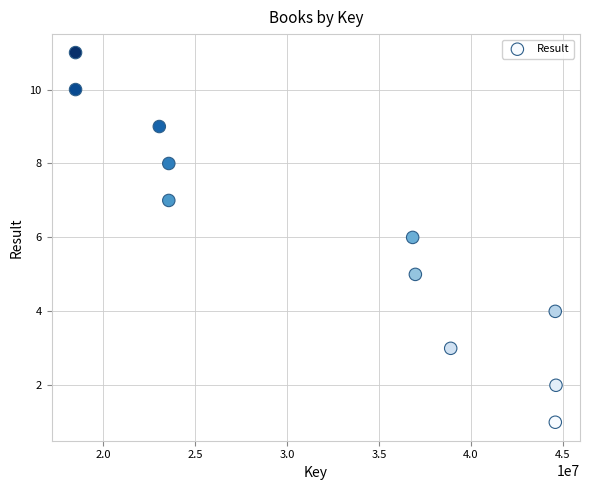

What is the average Y value?

6